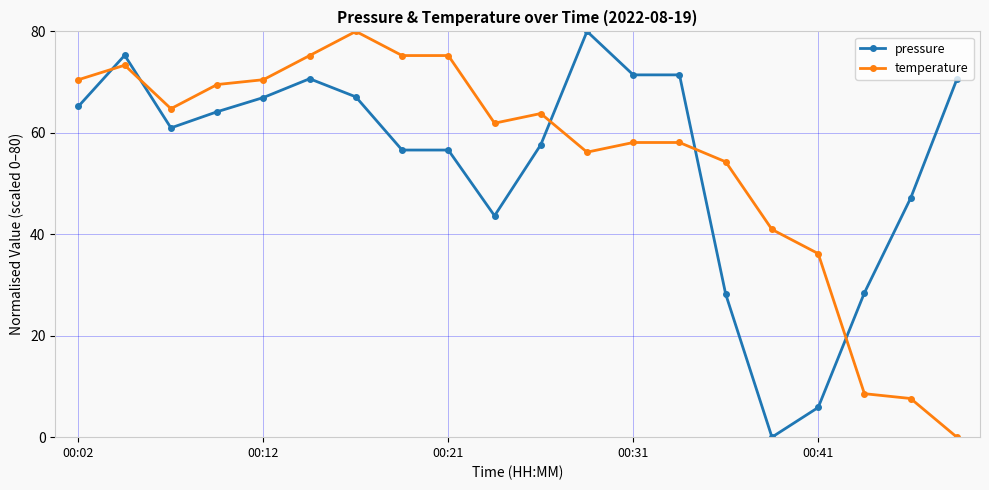

What is the value of the pressure point at the 19th from the left?

47.1